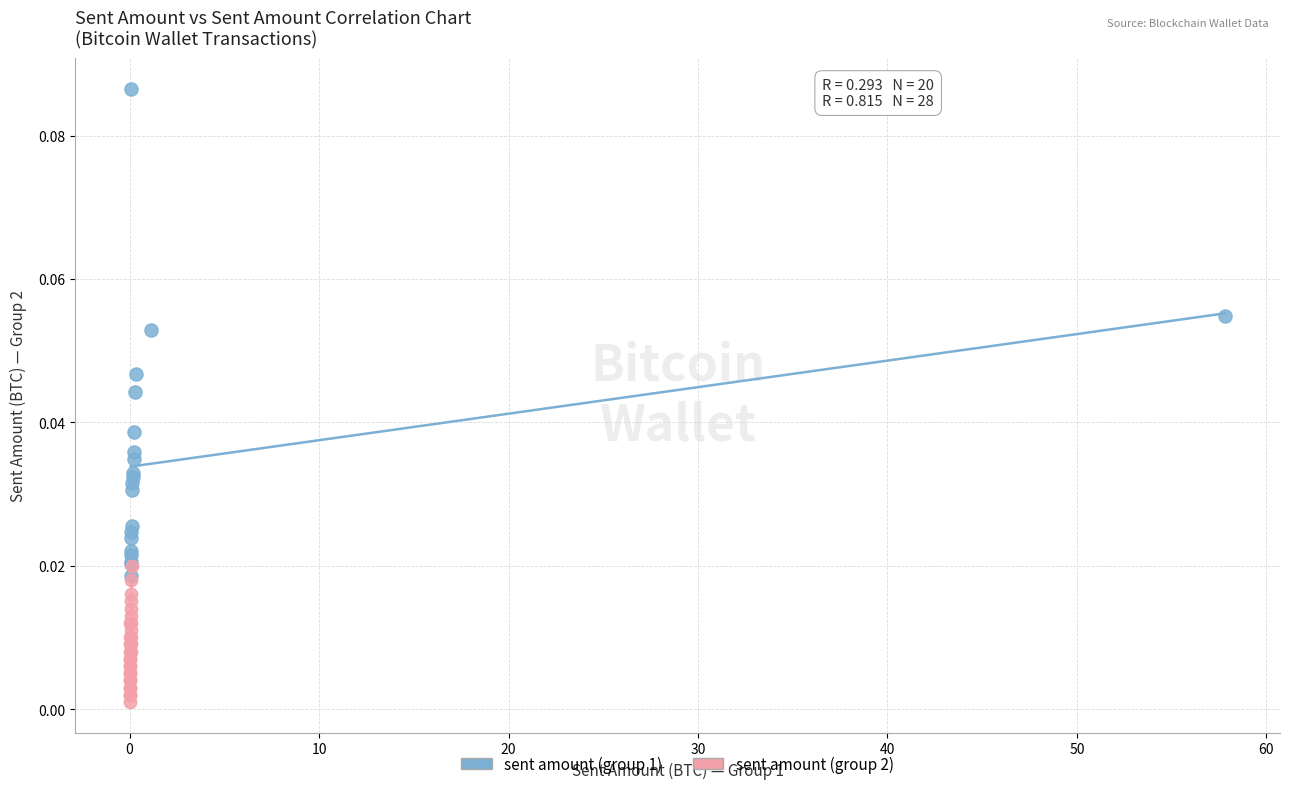

Which series reaches the maximum Y coordinate?

sent amount (group 1)